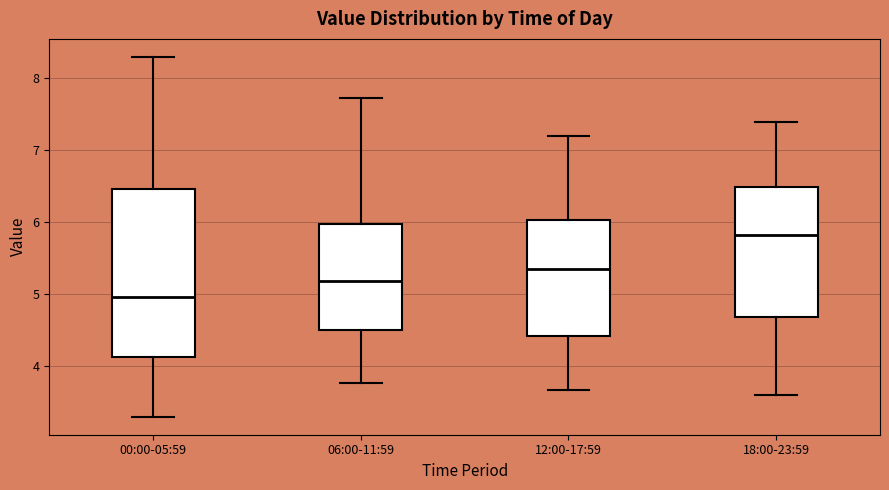

Which box is the tallest, from its lower edge to its upper edge?

00:00-05:59